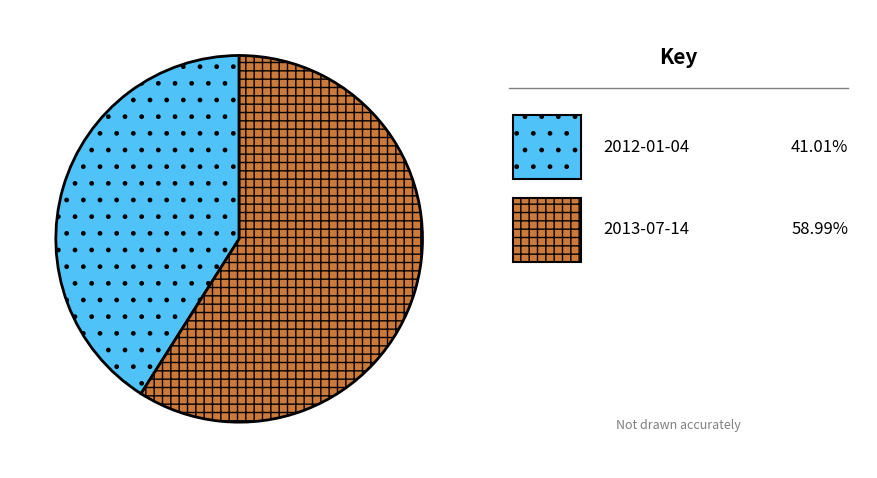

Does any single category account for the majority?

Yes